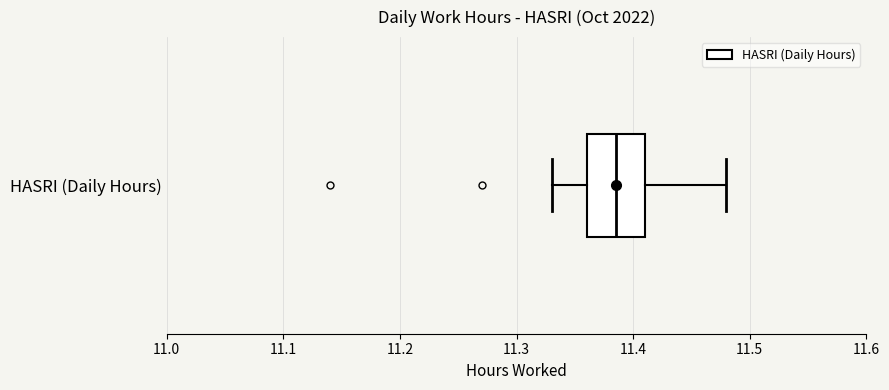

Transcribe this box plot: give where the median line is, the range the box spans, and where the two whiskers end, as read against the x-axis. The values are not printed on the chart, so give them approximately, as read against the axis.

median 11.39, box 11.36 to 11.41, whiskers 11.33 to 11.48